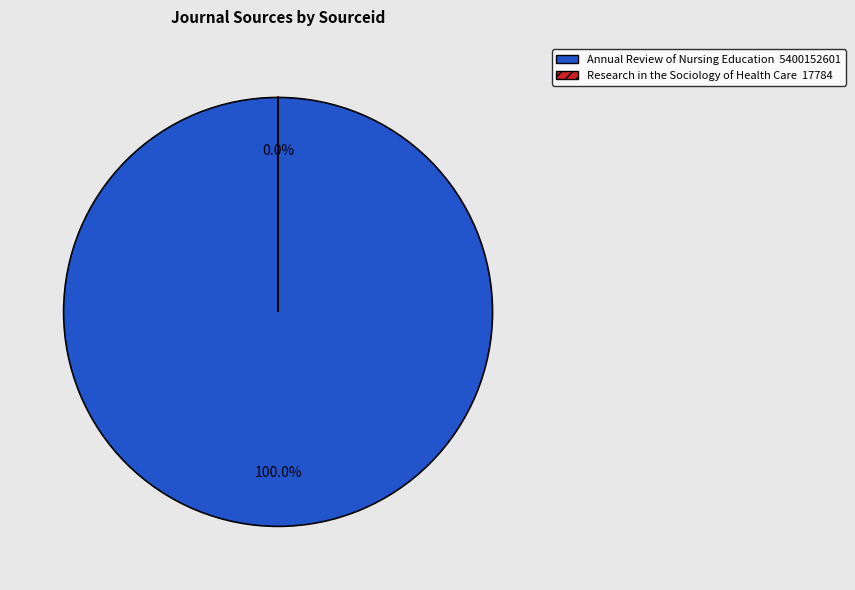

Which category has the smallest portion of the pie?

Research in the Sociology of Health Care